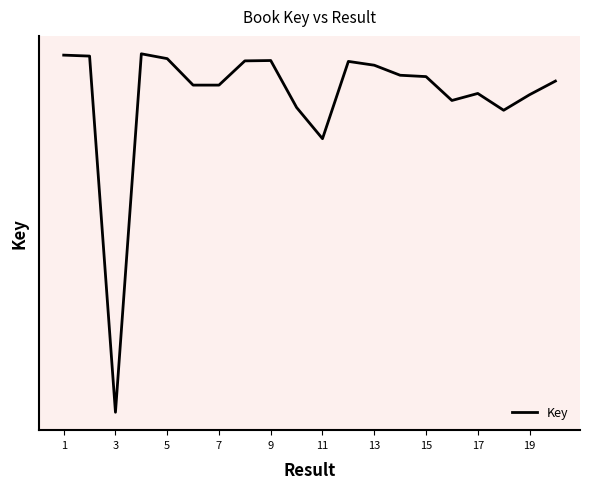

What is the average value?

197883309